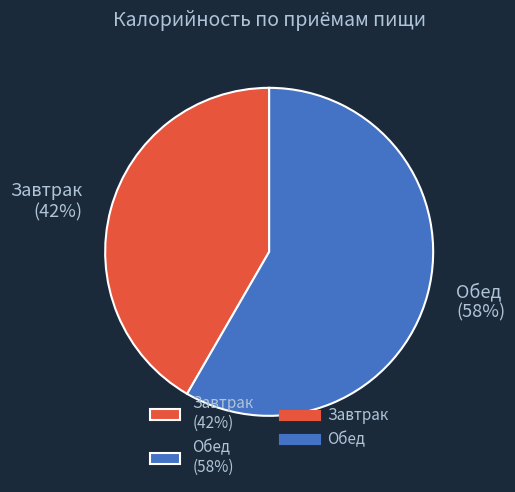

Do Завтрак and Обед together represent more than half of the pie?

Yes